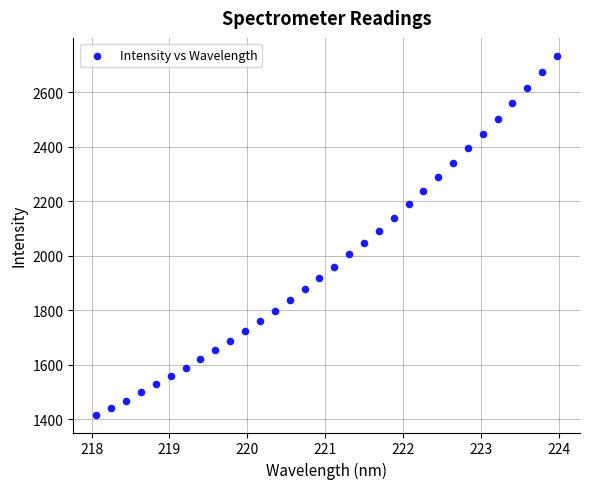

What is the range of X values (max minus min)?

5.9